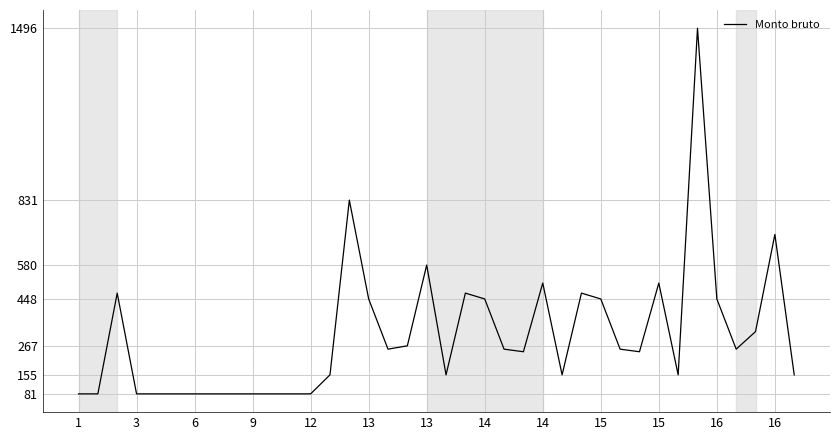

What is the difference between the maximum and minimum values?

1415.0